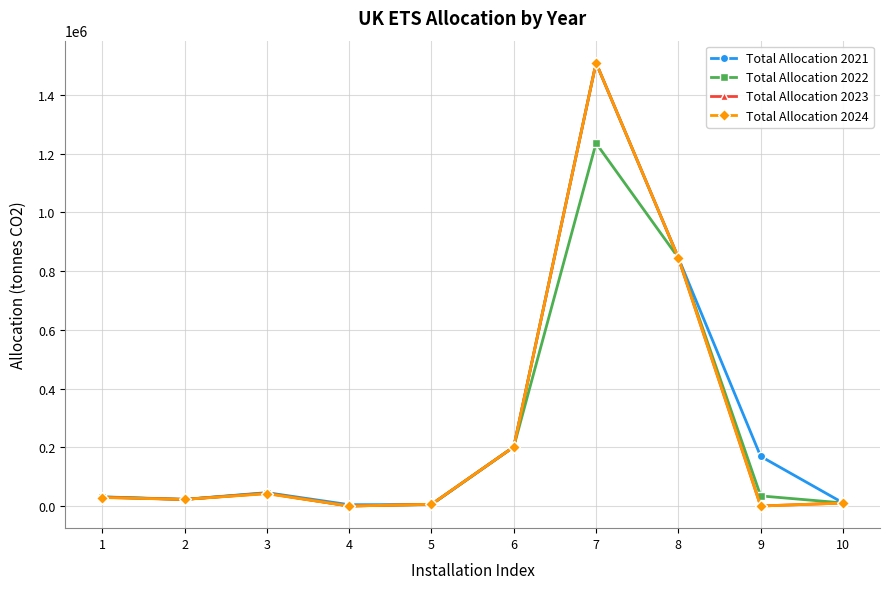

What is the sum of the Total Allocation 2024 values at 3 and 10?

51963